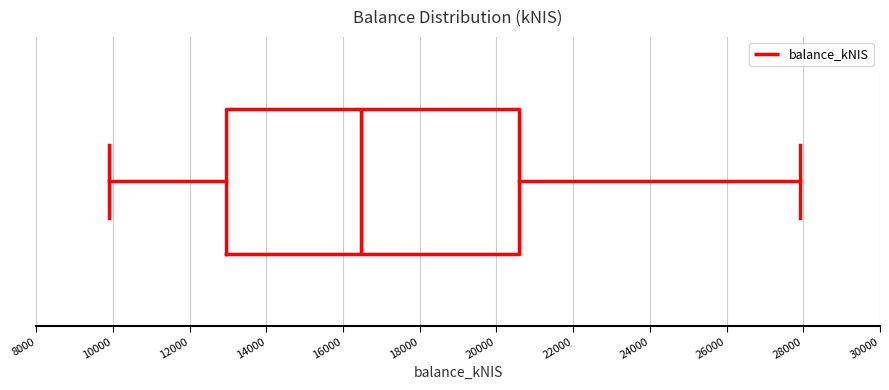

Read this box plot against the x-axis: the position of the median line, the range covered by the box, and the ends of both whiskers. The values are not printed on the chart, so give them approximately, as read against the axis.

median 16400, box 13000 to 20600, whiskers 10000 to 28000